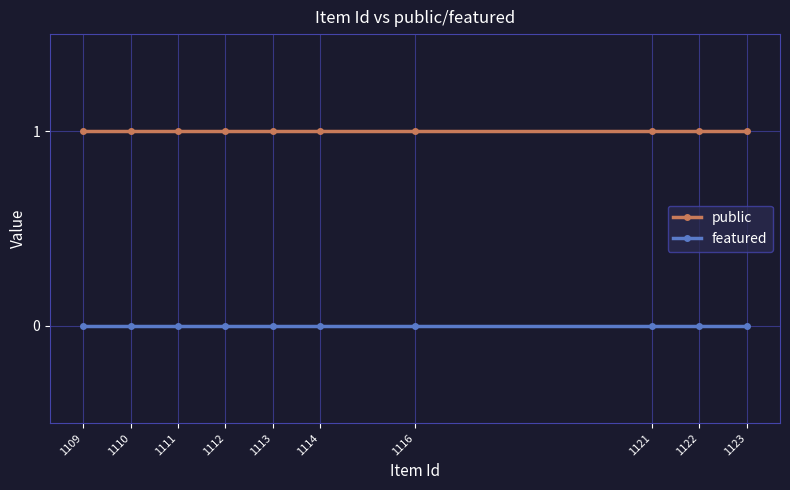

At 1112, list the series in order from smallest to largest.

featured, public